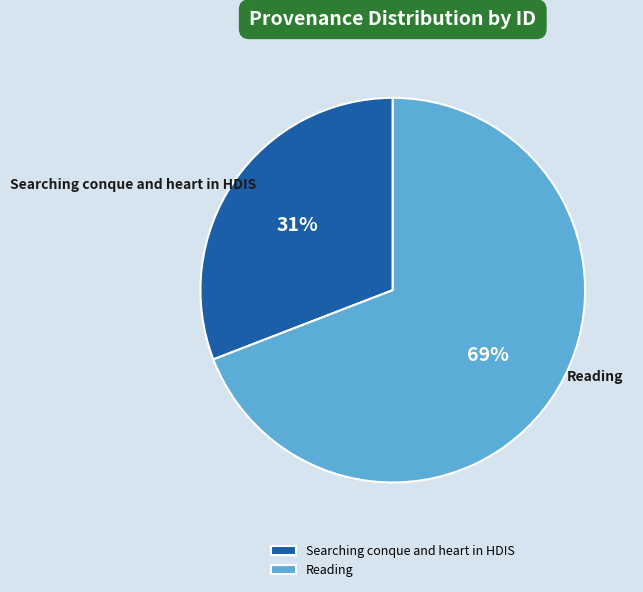

Rank the categories by value from lowest to highest.

Searching conque and heart in HDIS, Reading